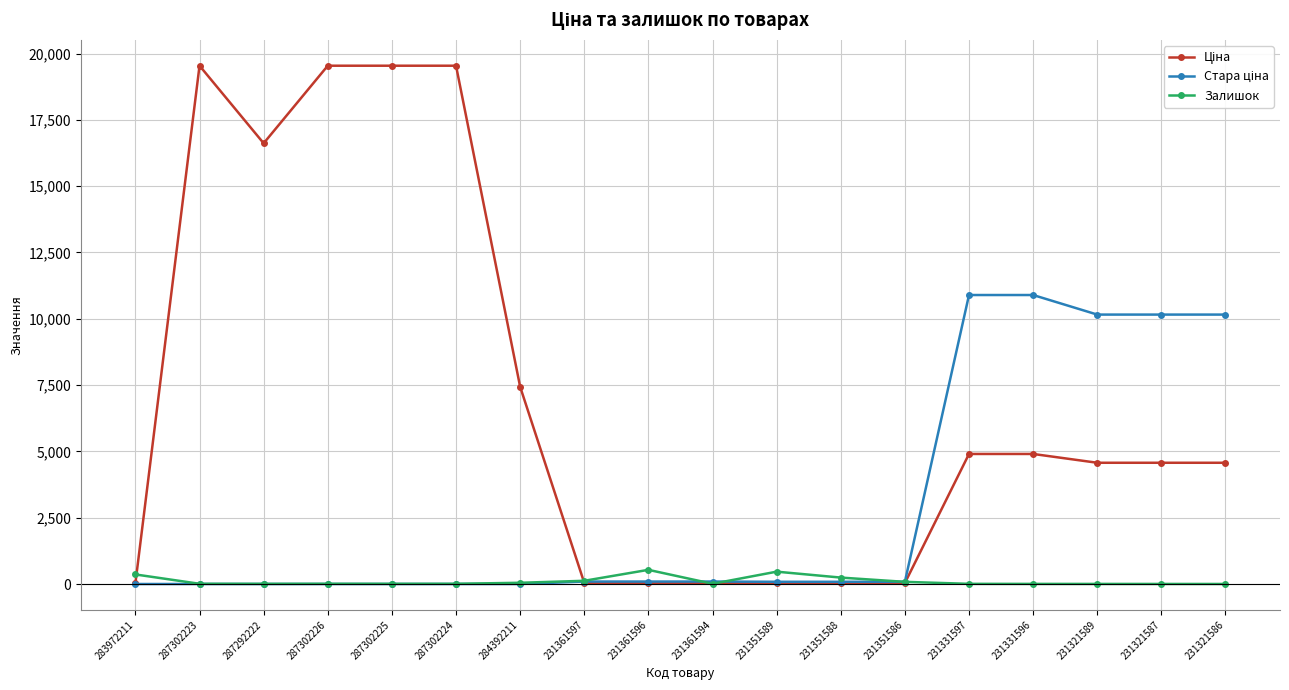

What is the maximum value for Залишок?

534.0